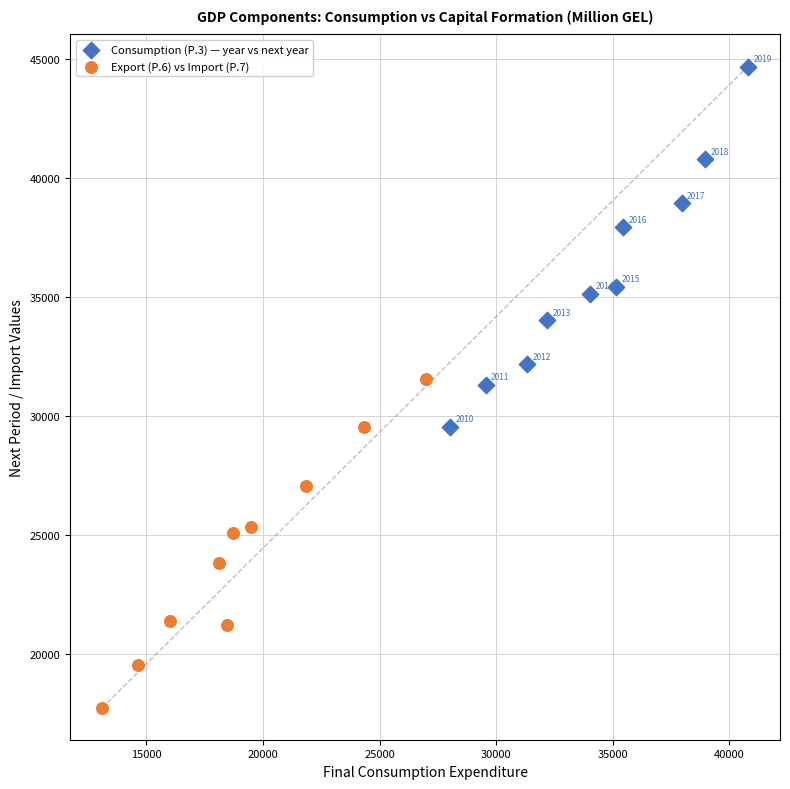

Which series reaches the maximum Y coordinate?

Consumption (P.3) — year vs next year